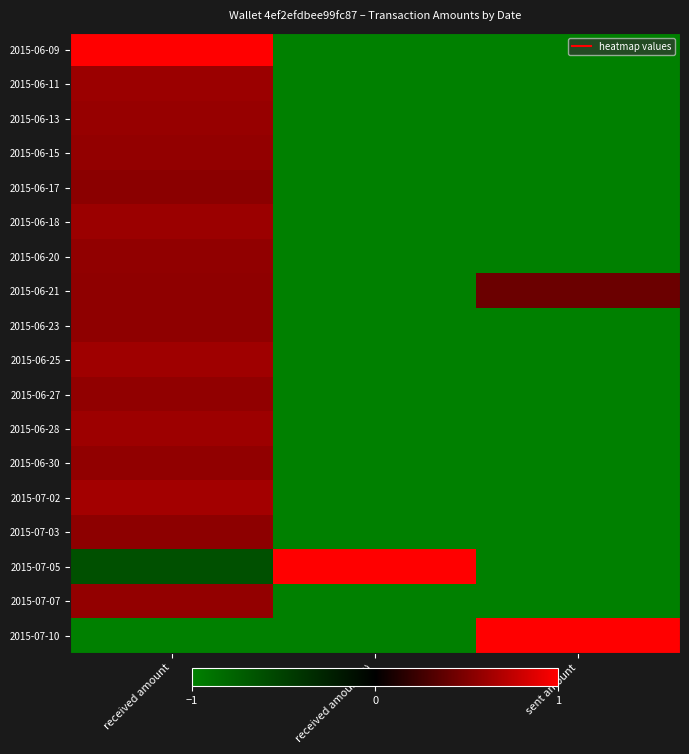

Which series changed the most between received amount and sent amount?

2015-06-09